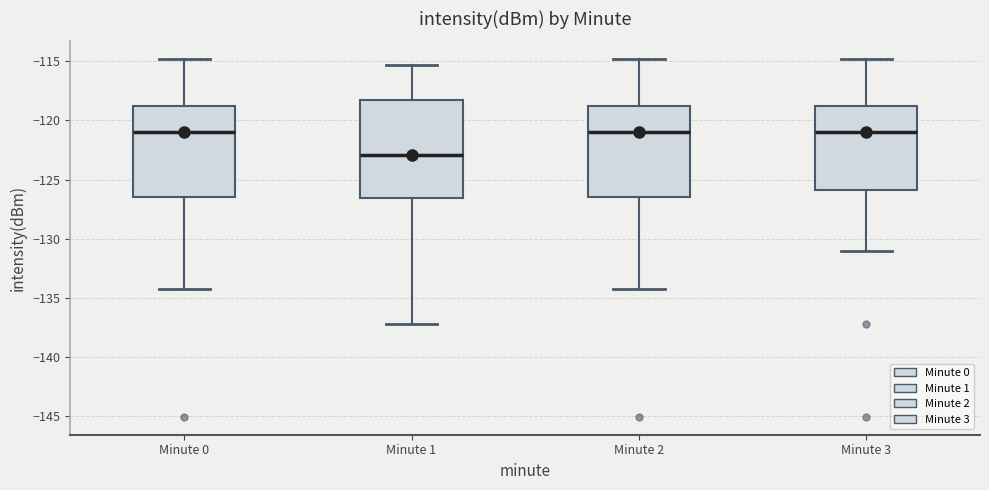

Which box is the tallest, from its lower edge to its upper edge?

Minute 1